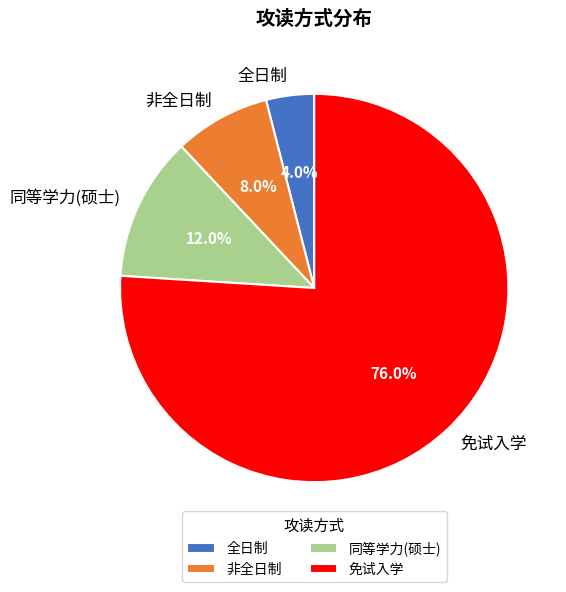

What portion of the pie excludes 非全日制?

92.0%